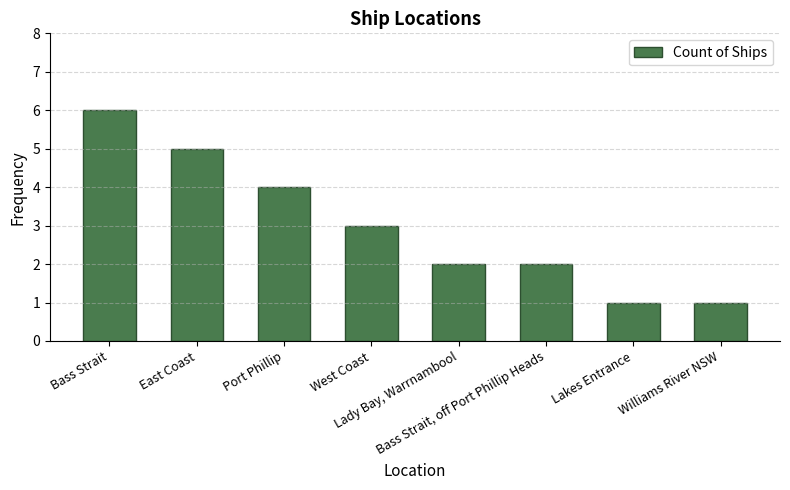

What is the maximum value shown in the chart?

6